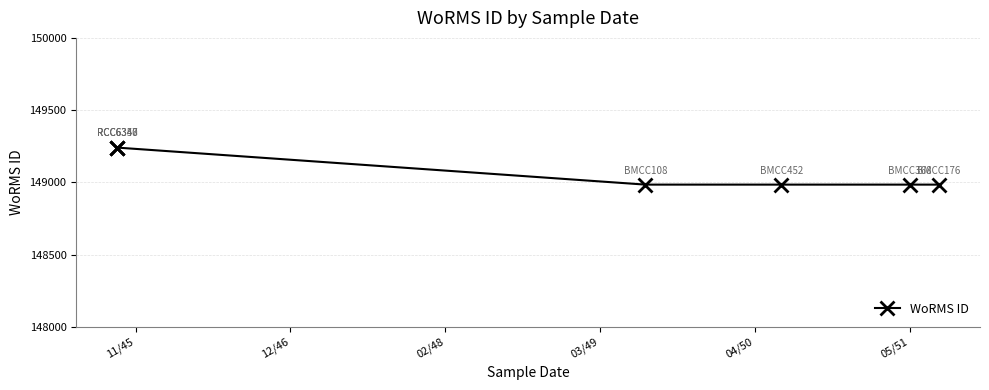

What is the minimum value shown in the chart?

148985